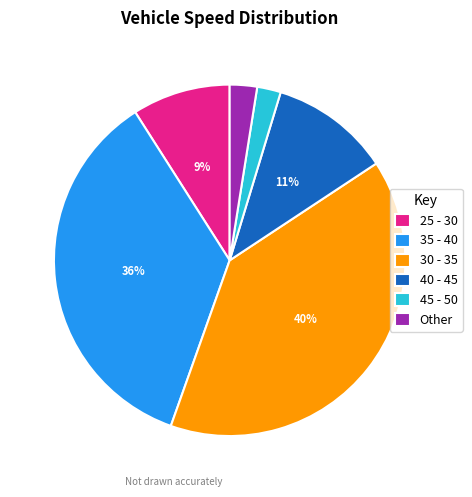

What is the ratio of the value at 40 - 45 to the value at 35 - 40?

0.3